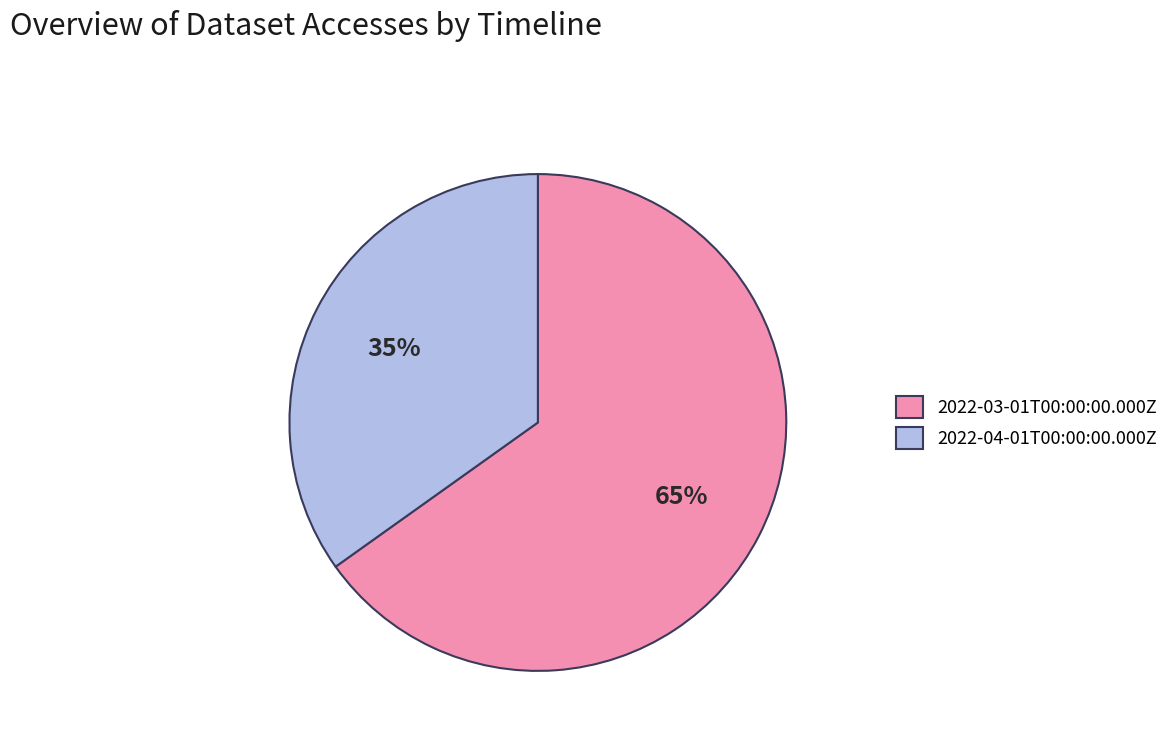

The 2022-04-01T00:00:00.000Z slice represents 46% of the pie. True or false?

False